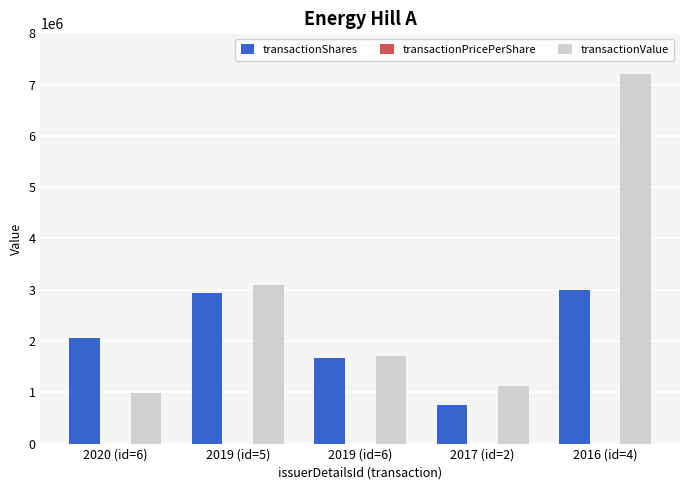

What is the sum of all transactionShares values?

10413371.0